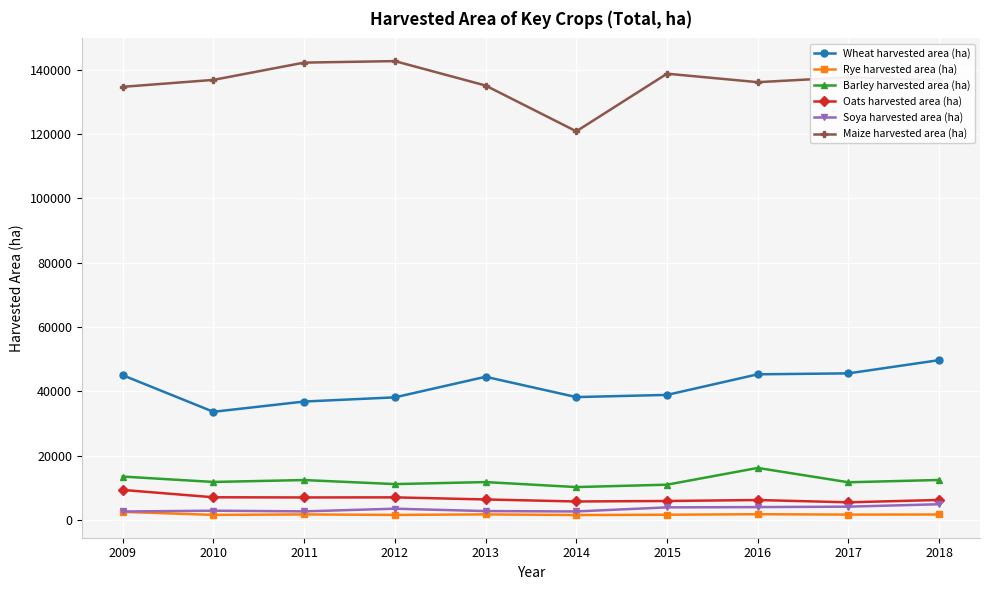

What is the difference between the maximum and minimum values in the Wheat harvested area (ha) series?

16075